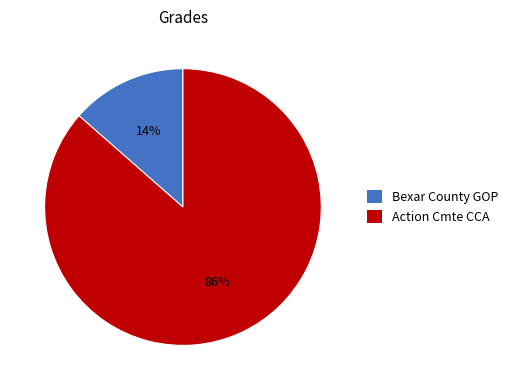

Is there a majority slice in this chart?

Yes